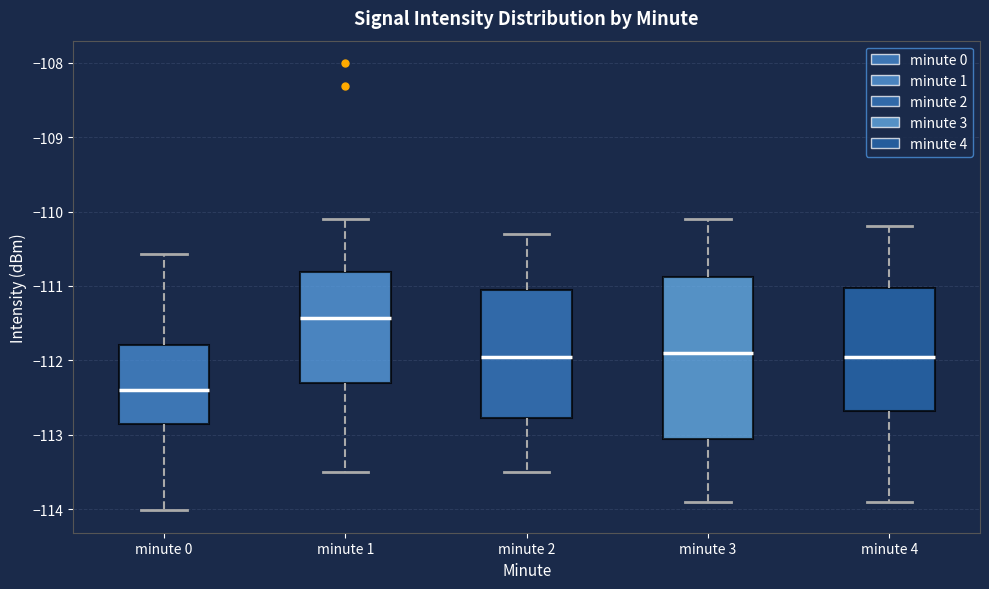

Which box has the lowest median line?

minute 0